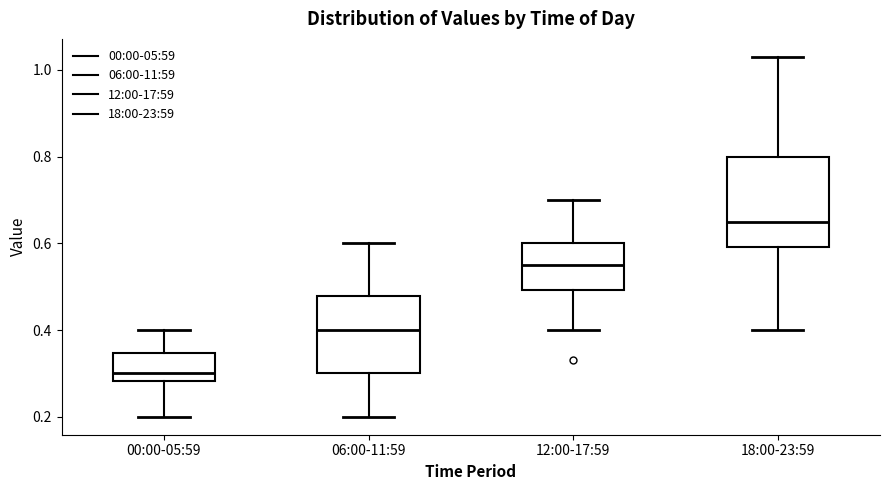

Which box has the lowest median line?

00:00-05:59